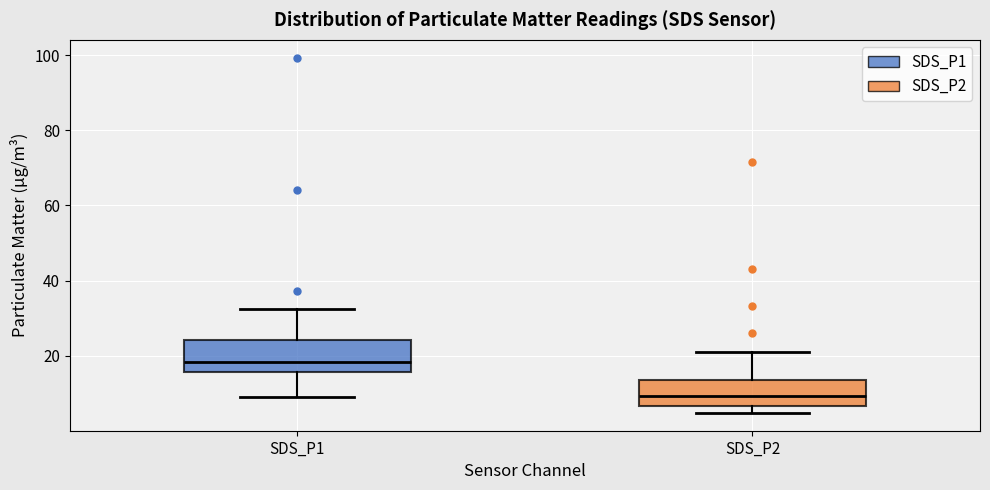

Which box has the highest median line?

SDS_P1